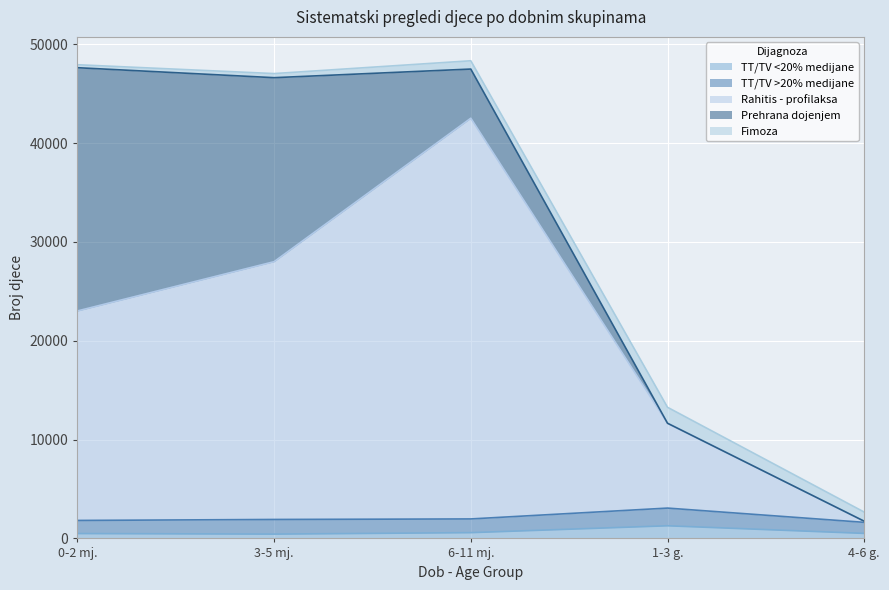

Where is the first local maximum for Fimoza?

1-3 g.